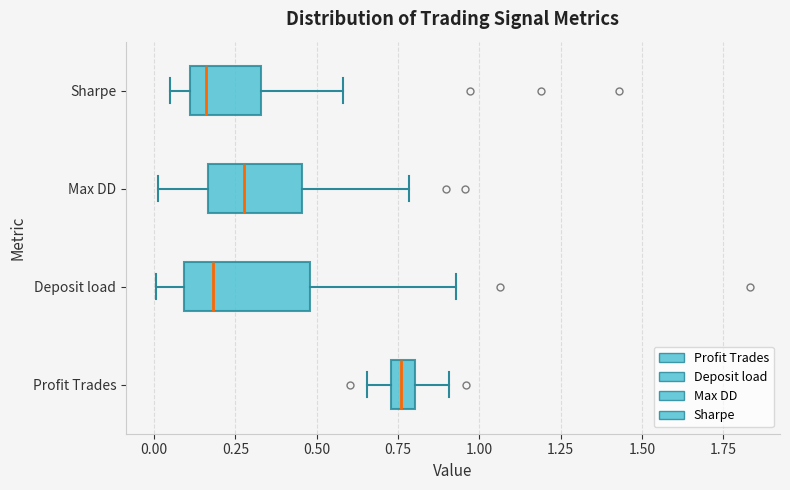

Which box is the widest, from its left edge to its right edge?

Deposit load